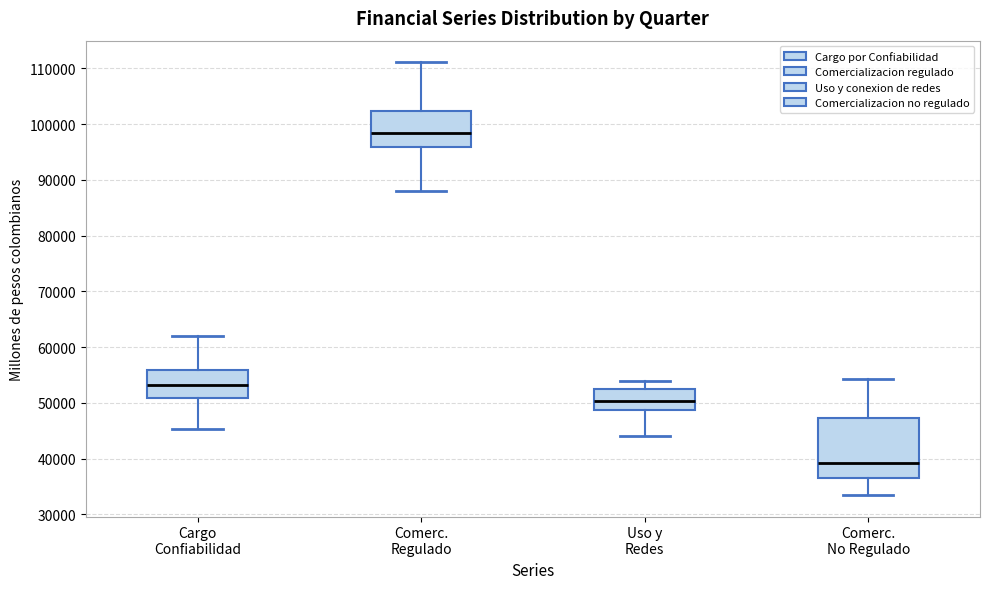

Reading left to right, read every box against the y-axis: the position of its median line, the range the box covers, and the ends of its whiskers. The values are not printed on the chart, so give them approximately, as read against the axis.

Cargo Confiabilidad: median 53000, box 51000 to 56000, whiskers 45000 to 62000
Comerc. Regulado: median 98000, box 96000 to 102000, whiskers 88000 to 111000
Uso y Redes: median 50000, box 49000 to 53000, whiskers 44000 to 54000
Comerc. No Regulado: median 39000, box 37000 to 47000, whiskers 33000 to 54000